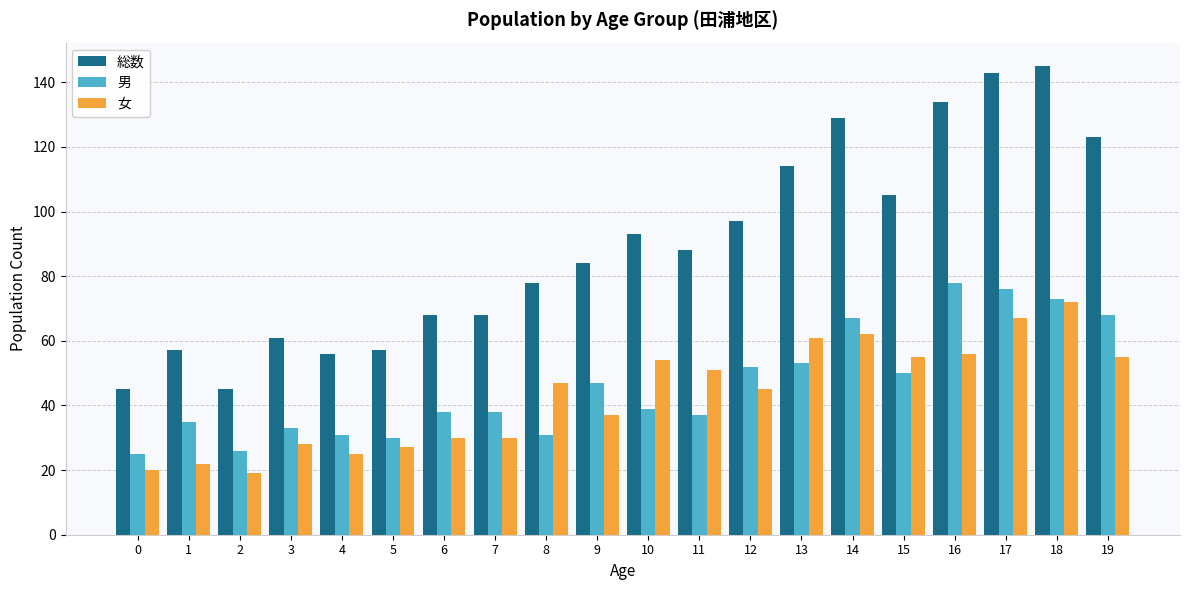

Read the 女 value at 17, to the nearest 10.

70